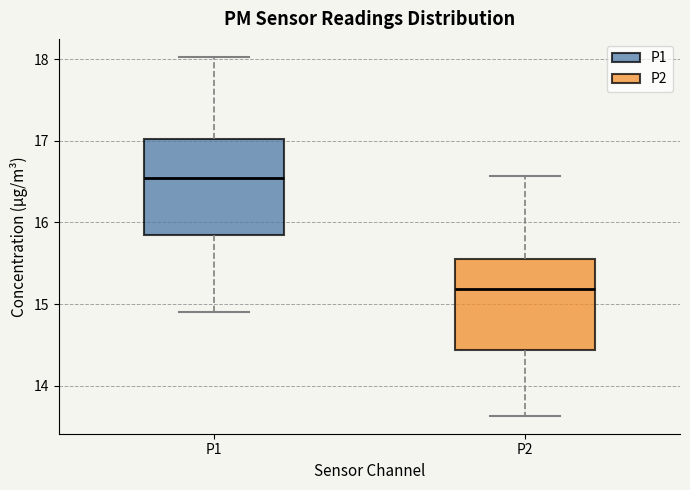

Reading left to right, read every box against the y-axis: the position of its median line, the range the box covers, and the ends of its whiskers. The values are not printed on the chart, so give them approximately, as read against the axis.

P1: median 16.6, box 15.8 to 17.0, whiskers 14.9 to 18.0
P2: median 15.2, box 14.4 to 15.5, whiskers 13.6 to 16.6